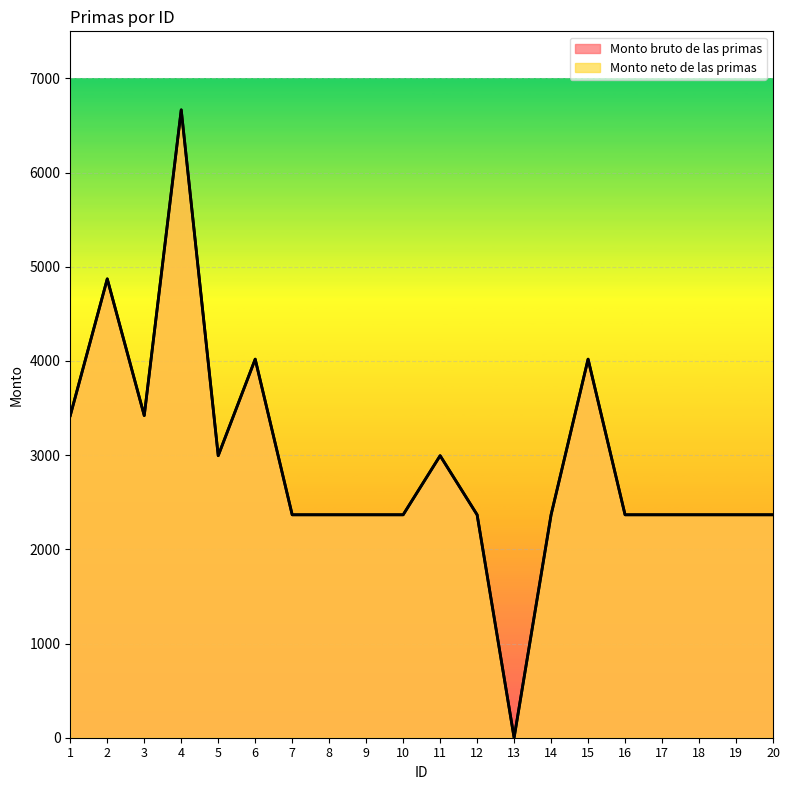

How many interior local peaks does the Monto neto de las primas series have?

5